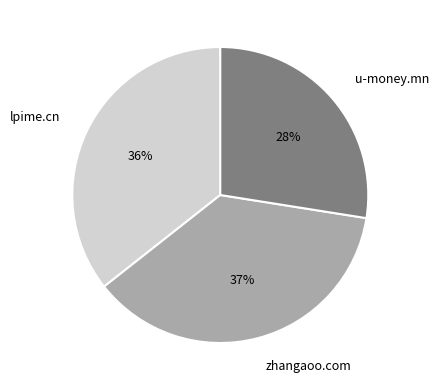

Does any single category account for the majority?

No